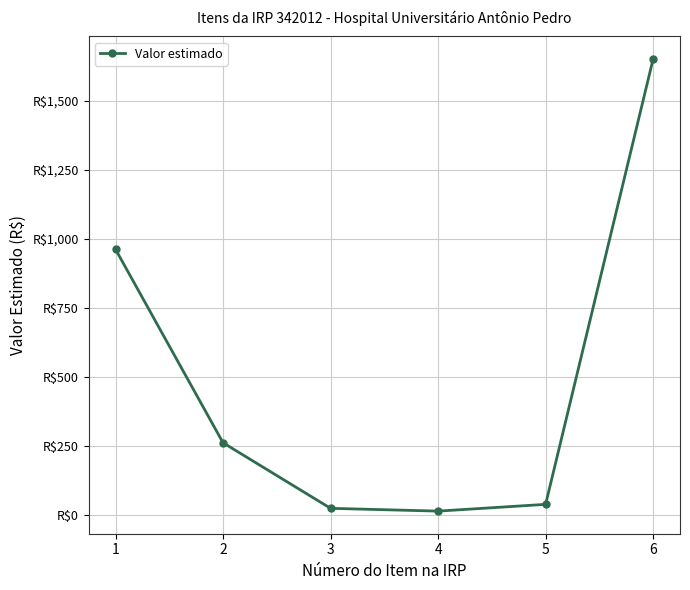

Is this an area chart (filled region under the line)?

No